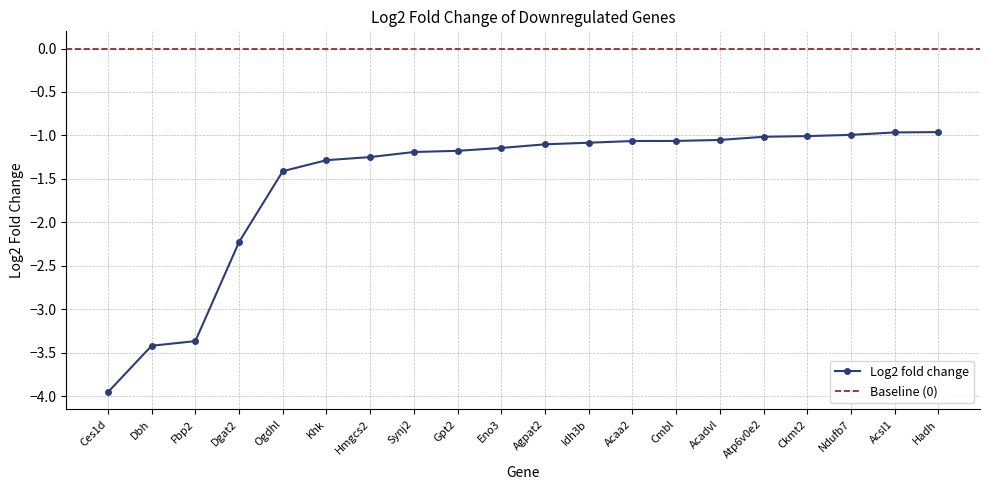

Where is the data nearest to the value -2?

Dgat2